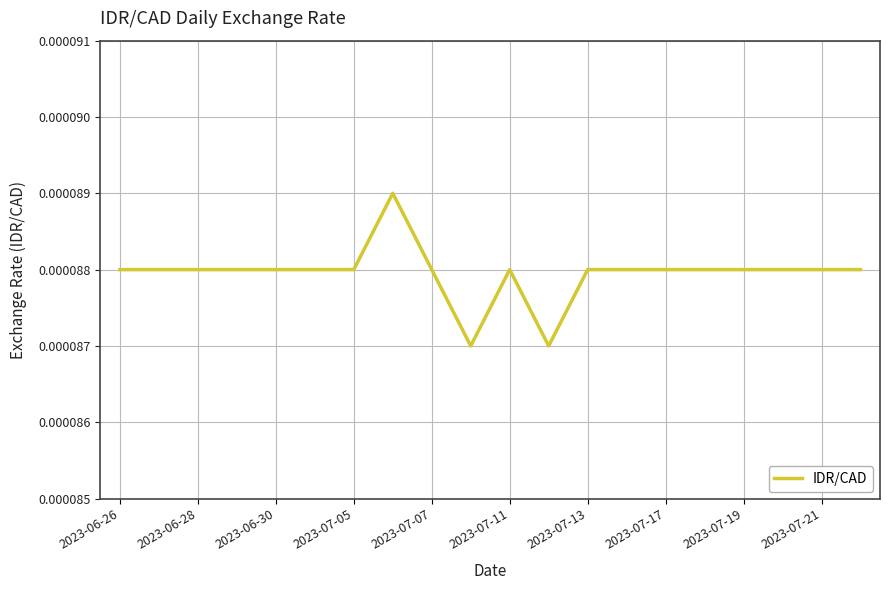

Is this an area chart (filled region under the line)?

No